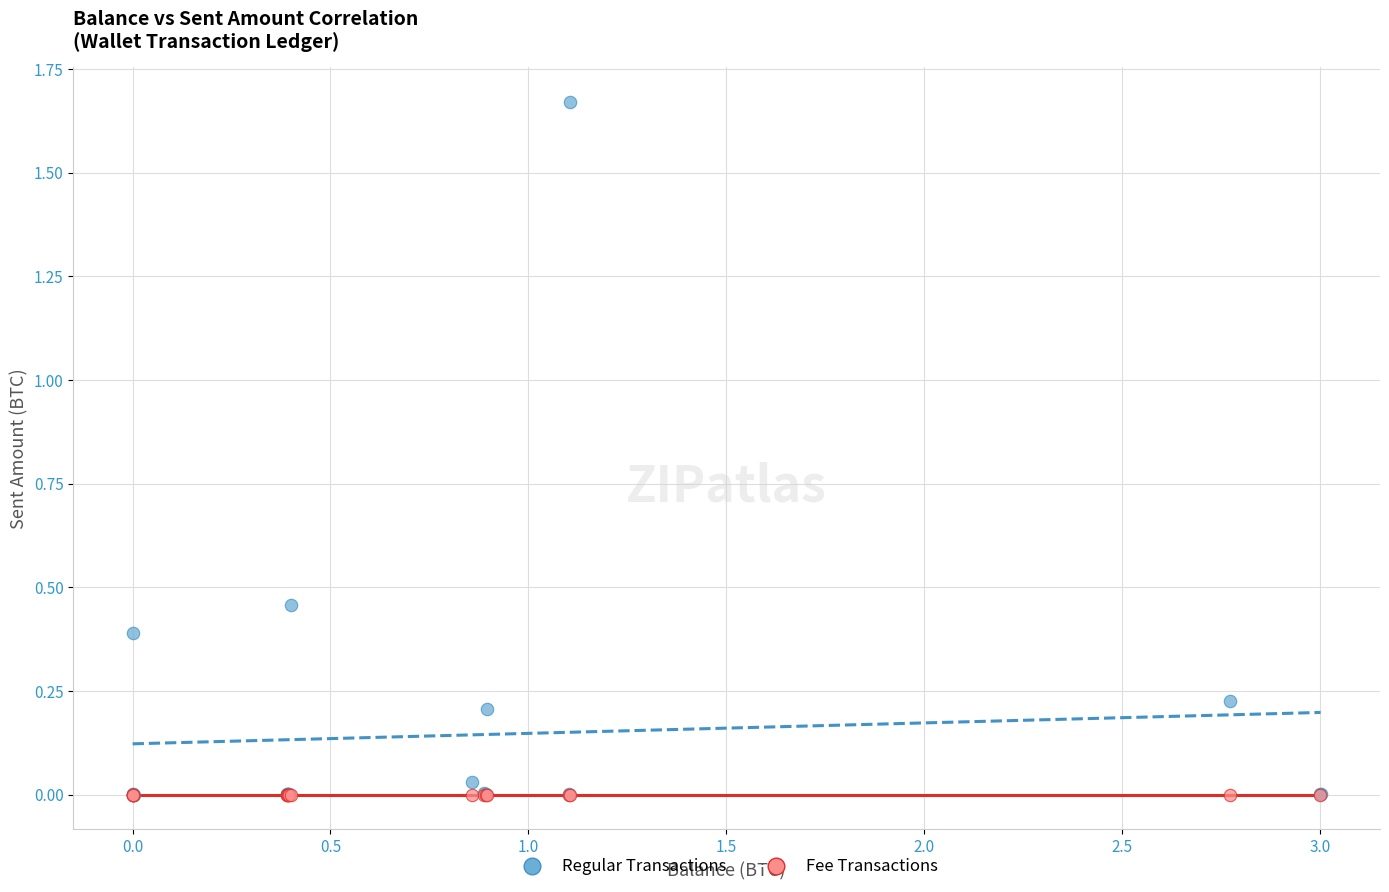

Which series contains the highest Y value?

Regular Transactions